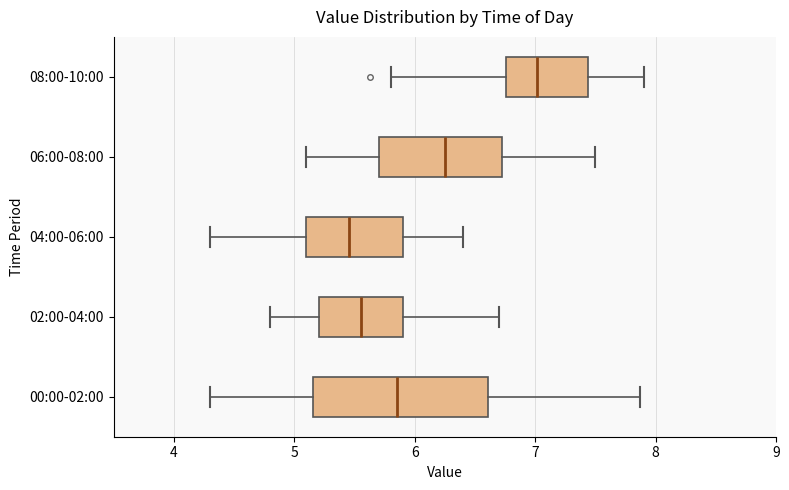

Which box's median line is the furthest to the right?

08:00-10:00